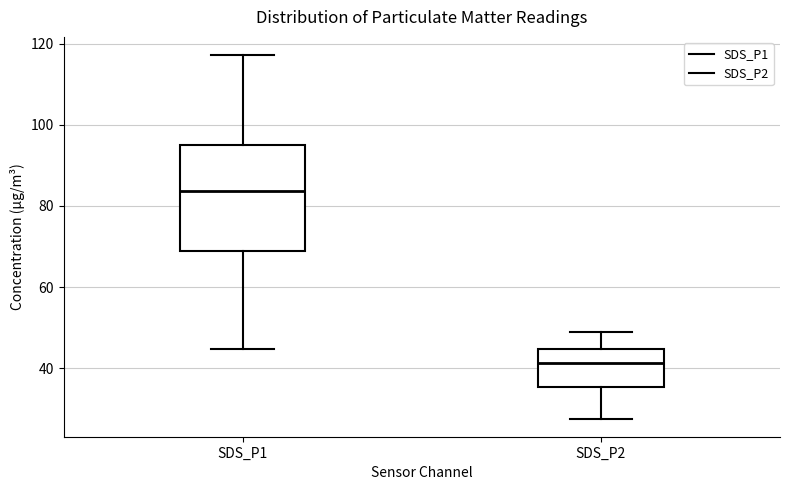

Reading left to right, read every box against the y-axis: the position of its median line, the range the box covers, and the ends of its whiskers. The values are not printed on the chart, so give them approximately, as read against the axis.

SDS_P1: median 84, box 68 to 94, whiskers 44 to 118
SDS_P2: median 42, box 36 to 44, whiskers 28 to 48